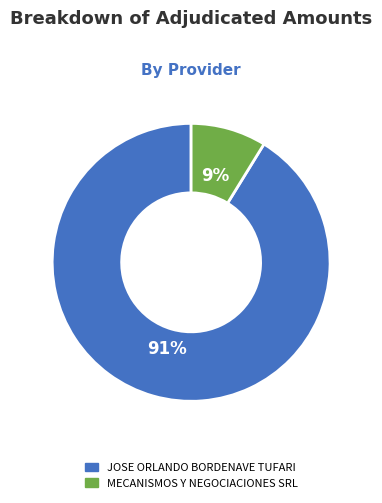

What is the smallest slice in the pie chart?

MECANISMOS Y NEGOCIACIONES SRL